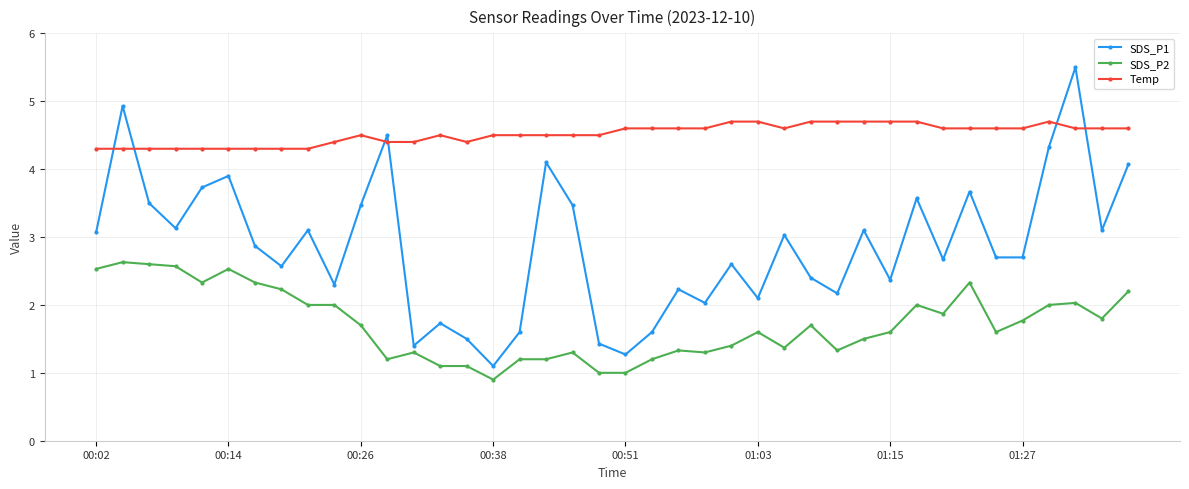

Reading left to right, list all the values displayed in this chart.

SDS_P1: 3.1	4.9	3.5	3.1	3.7	3.9	2.9	2.6	3.1	2.3	3.5	4.5	1.4	1.7	1.5	1.1	1.6	4.1	3.5	1.4	1.3	1.6	2.2	2.0	2.6	2.1	3.0	2.4	2.2	3.1	2.4	3.6	2.7	3.7	2.7	2.7	4.3	5.5	3.1	4.1
SDS_P2: 2.5	2.6	2.6	2.6	2.3	2.5	2.3	2.2	2.0	2.0	1.7	1.2	1.3	1.1	1.1	0.9	1.2	1.2	1.3	1.0	1.0	1.2	1.3	1.3	1.4	1.6	1.4	1.7	1.3	1.5	1.6	2.0	1.9	2.3	1.6	1.8	2.0	2.0	1.8	2.2
Temp: 4.3	4.3	4.3	4.3	4.3	4.3	4.3	4.3	4.3	4.4	4.5	4.4	4.4	4.5	4.4	4.5	4.5	4.5	4.5	4.5	4.6	4.6	4.6	4.6	4.7	4.7	4.6	4.7	4.7	4.7	4.7	4.7	4.6	4.6	4.6	4.6	4.7	4.6	4.6	4.6